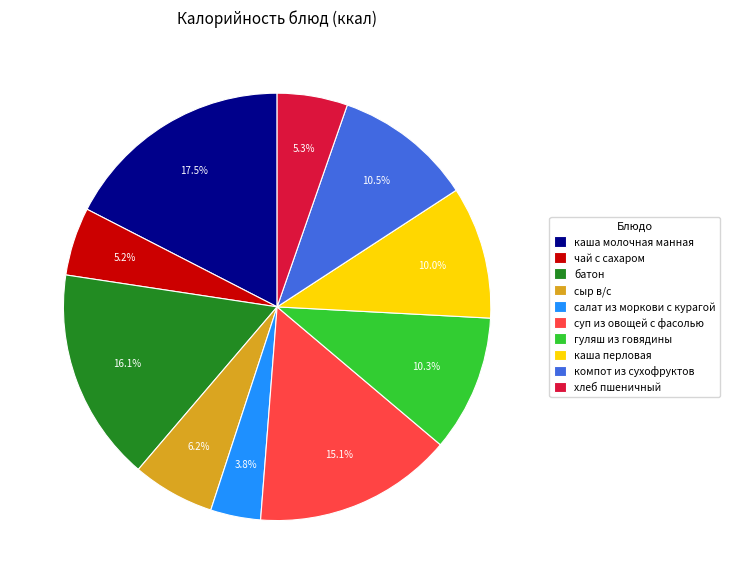

Is it true that гуляш из говядины is 1% of the pie?

False